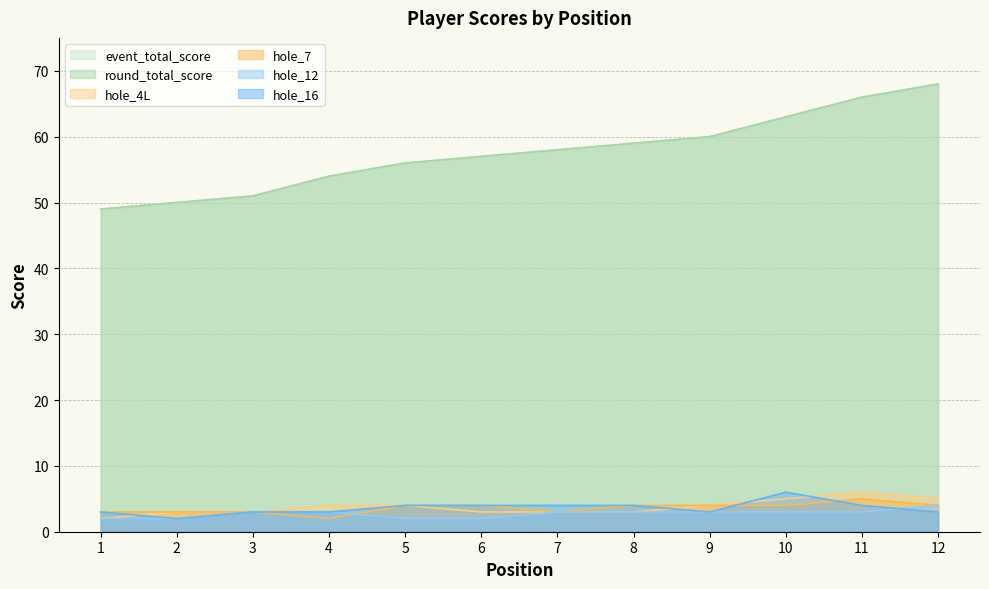

List the labels in order of hole_16 value, smallest first.

2, 1, 3, 4, 9, 12, 5, 6, 7, 8, 11, 10